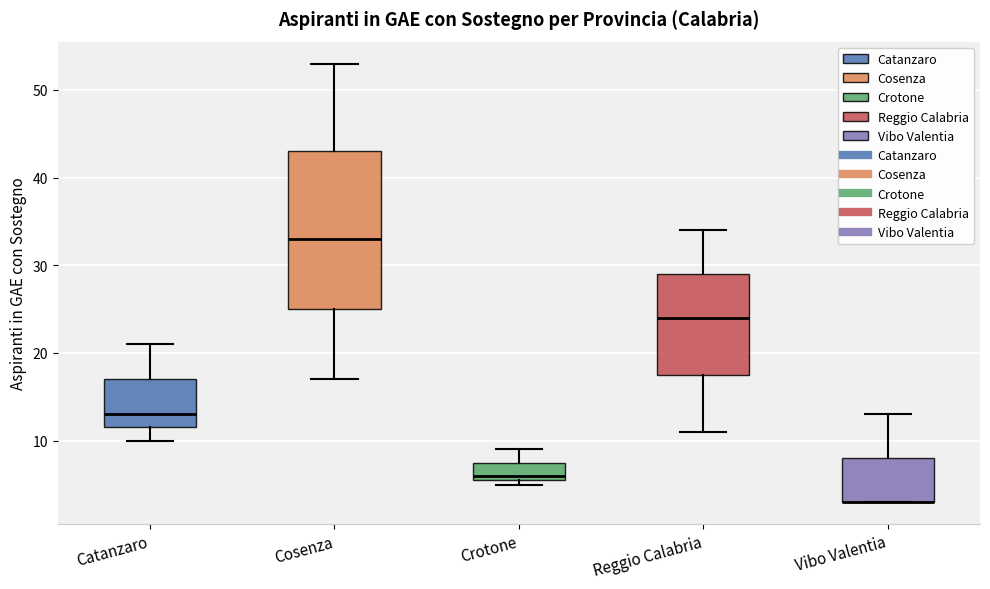

Reading left to right, transcribe this box plot: for each box, give where its median line is, the range the box spans, and where its two whiskers end, as read against the y-axis. The values are not printed on the chart, so give them approximately, as read against the axis.

Catanzaro: median 13, box 12 to 17, whiskers 10 to 21
Cosenza: median 33, box 25 to 43, whiskers 17 to 53
Crotone: median 6 (just above the box's lower edge), box 6 to 8, whiskers 5 to 9
Reggio Calabria: median 24, box 18 to 29, whiskers 11 to 34
Vibo Valentia: median 3 (drawn on the box's lower edge), box 3 to 8, whiskers 3 to 13